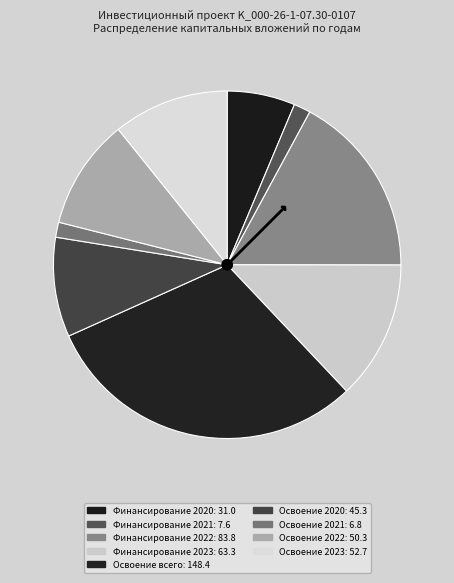

To the nearest percent, what is the average slice percentage?

11%